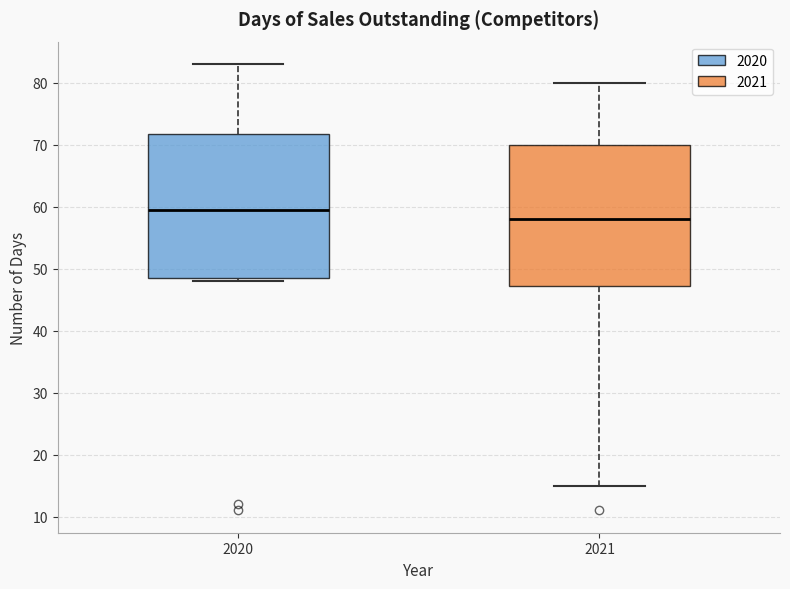

Reading left to right, transcribe this box plot: for each box, give where its median line is, the range the box spans, and where its two whiskers end, as read against the y-axis. The values are not printed on the chart, so give them approximately, as read against the axis.

2020: median 60, box 49 to 72, whiskers 48 to 83
2021: median 58, box 47 to 70, whiskers 15 to 80